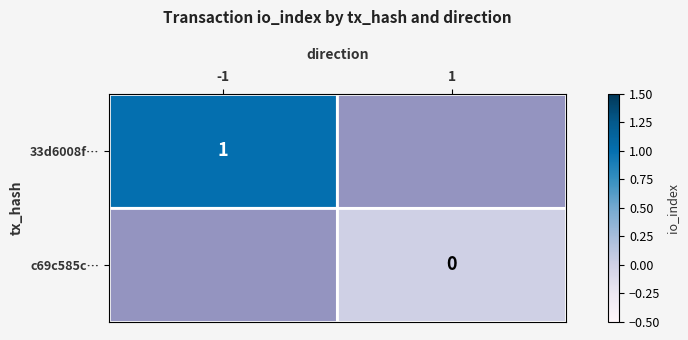

The value of 33d6008f… at -1 is 1. True or false?

True